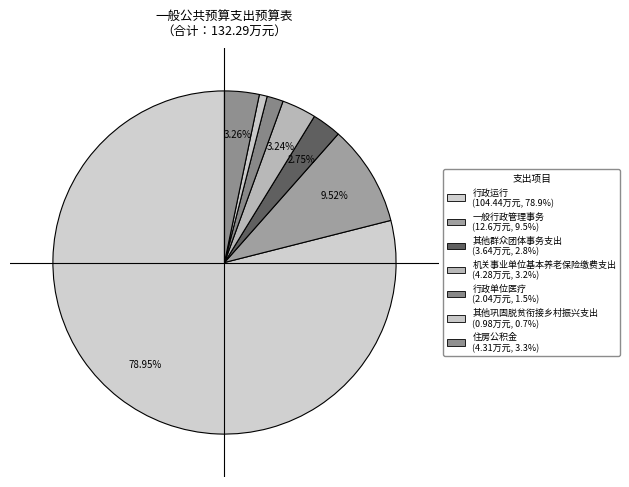

Does 行政运行 represent more than half of the total?

Yes